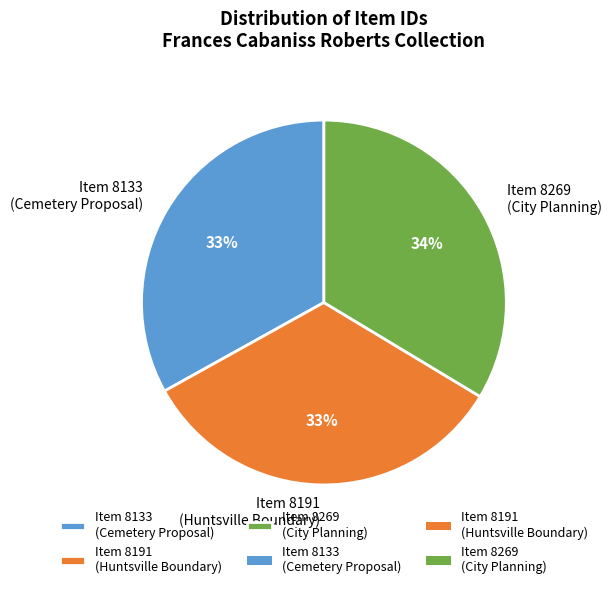

Combined, do Item 8191 (Huntsville Boundary) and Item 8133 (Cemetery Proposal) account for over 50%?

Yes